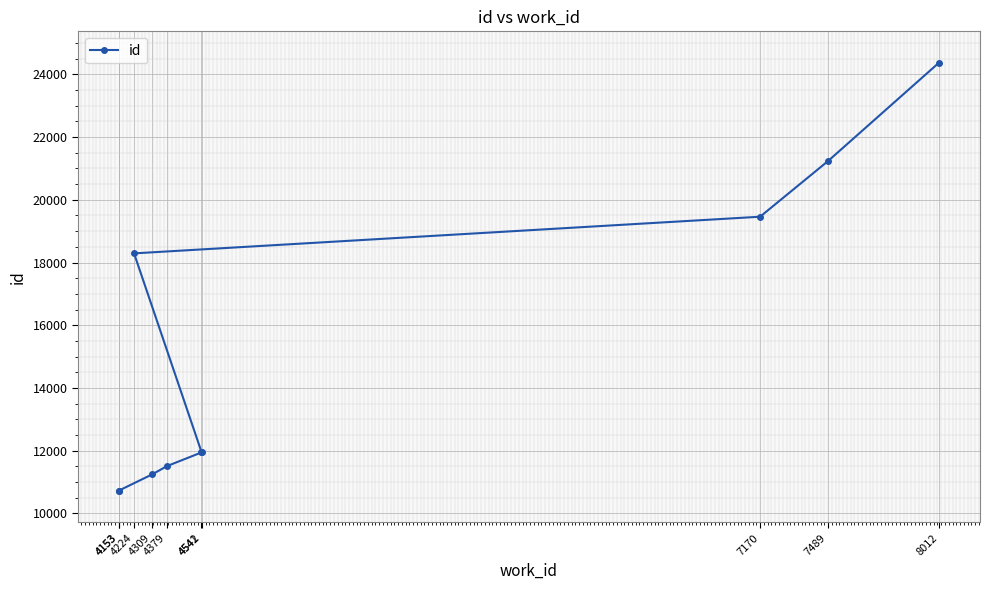

At which label is the value closest to 17544?

4224